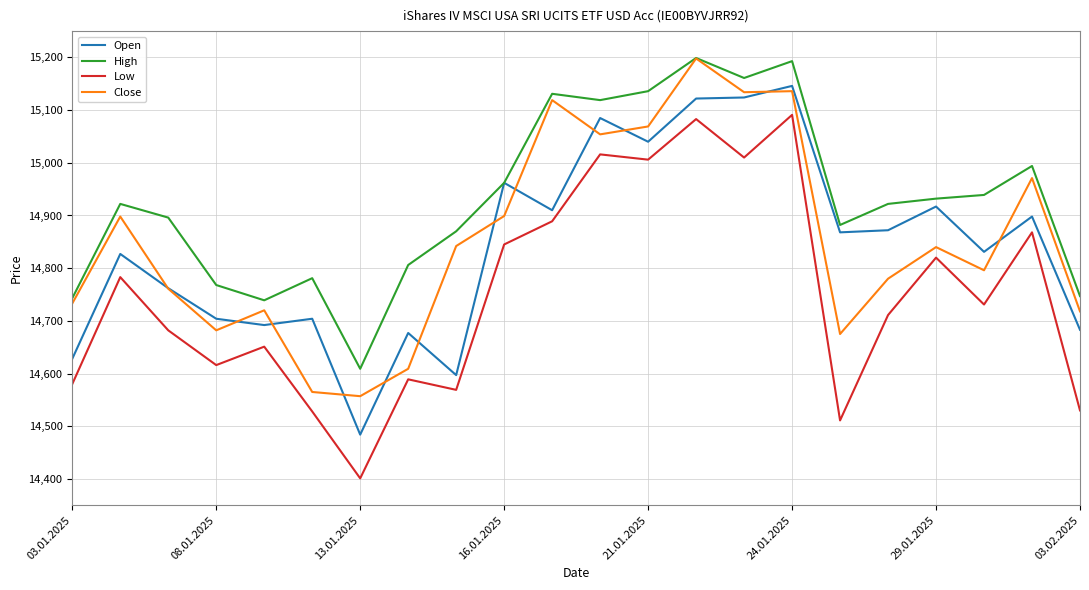

What is the maximum value for Open?

15146